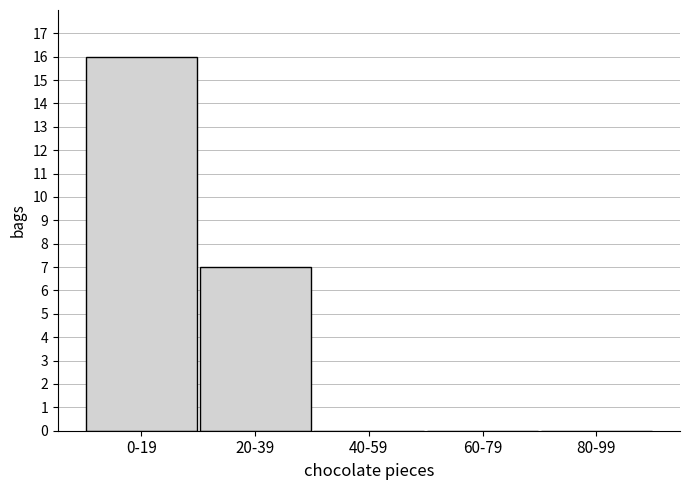

Reading left to right, list all the values displayed in this chart.

0-19=16	20-39=7	40-59=0	60-79=0	80-99=0